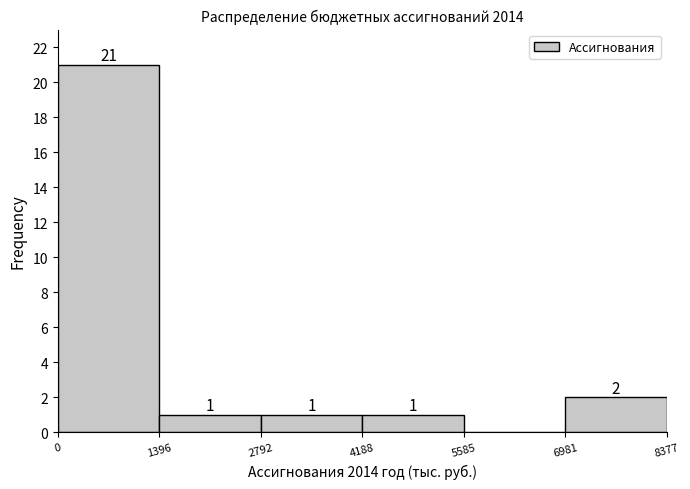

Which range on the x-axis has the tallest bar?

0 to 1396